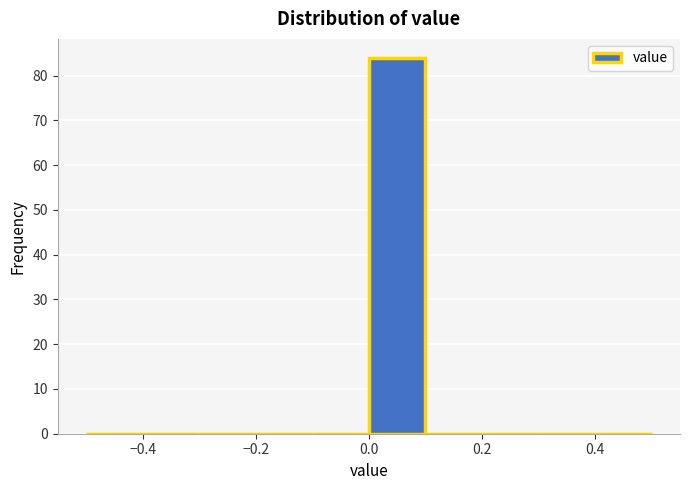

Reading left to right, list every bar in this chart as the range it spans on the x-axis followed by its height. The values are not printed on the chart, so give them approximately, as read against the axis.

-0.5 to -0.4: 0
-0.4 to -0.3: 0
-0.3 to -0.2: 0
-0.2 to -0.1: 0
-0.1 to 0.0: 0
0.0 to 0.1: 84
0.1 to 0.2: 0
0.2 to 0.3: 0
0.3 to 0.4: 0
0.4 to 0.5: 0